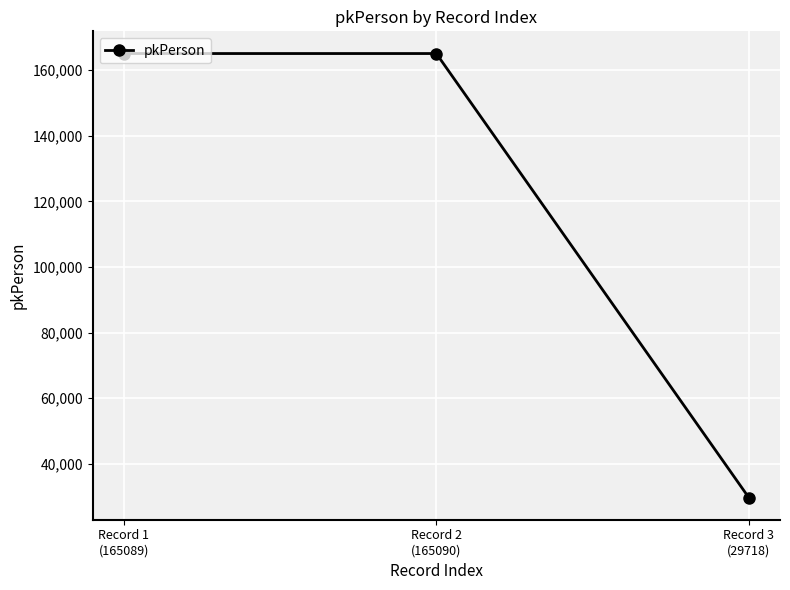

What position from the right is Record 2
(165090)?

2